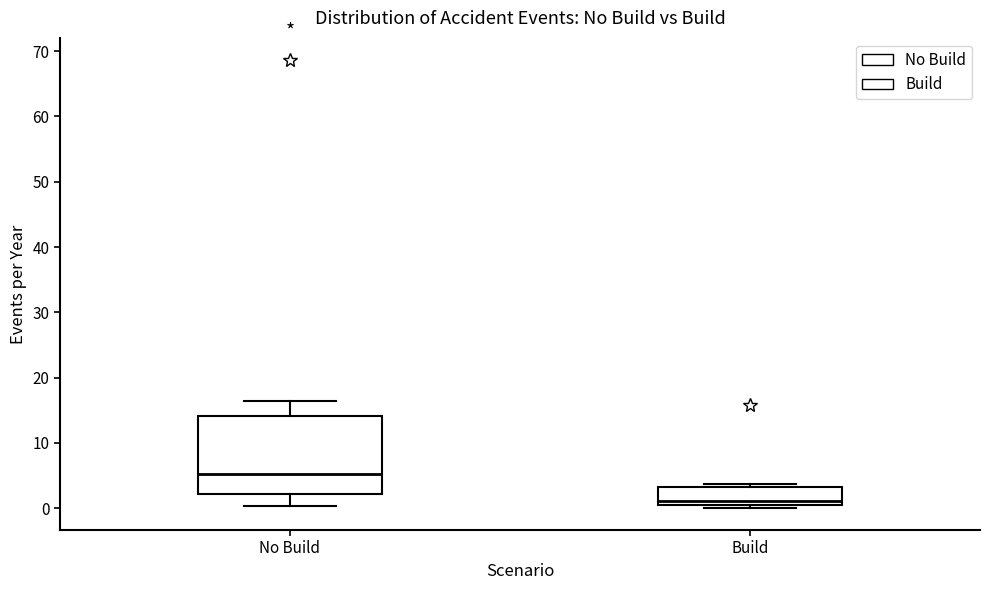

Where is the lower edge of the box for Build on the y-axis? The values are not printed on the chart, so give them approximately, as read against the axis.

0